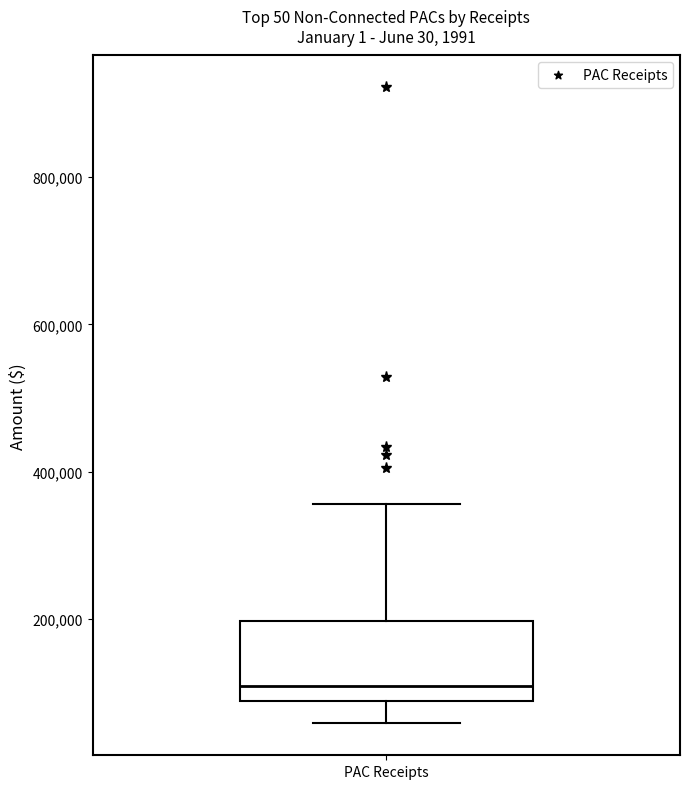

Transcribe this box plot: give where the median line is, the range the box spans, and where the two whiskers end, as read against the y-axis. The values are not printed on the chart, so give them approximately, as read against the axis.

median 100000, box 80000 to 200000, whiskers 60000 to 360000